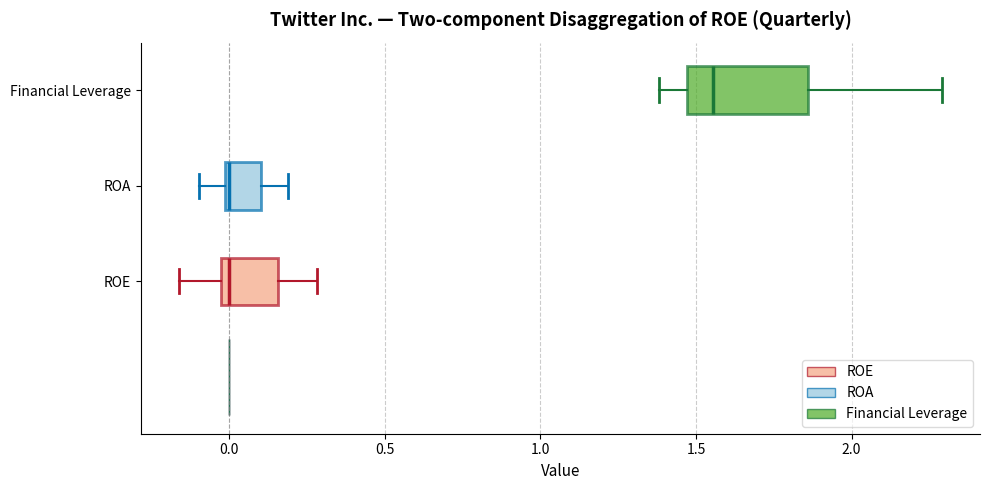

Which box's median line is the furthest to the right?

Financial Leverage